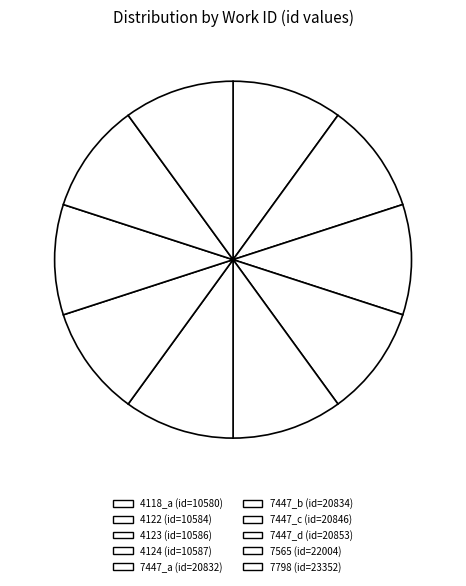

Count the number of slices in the pie.

10